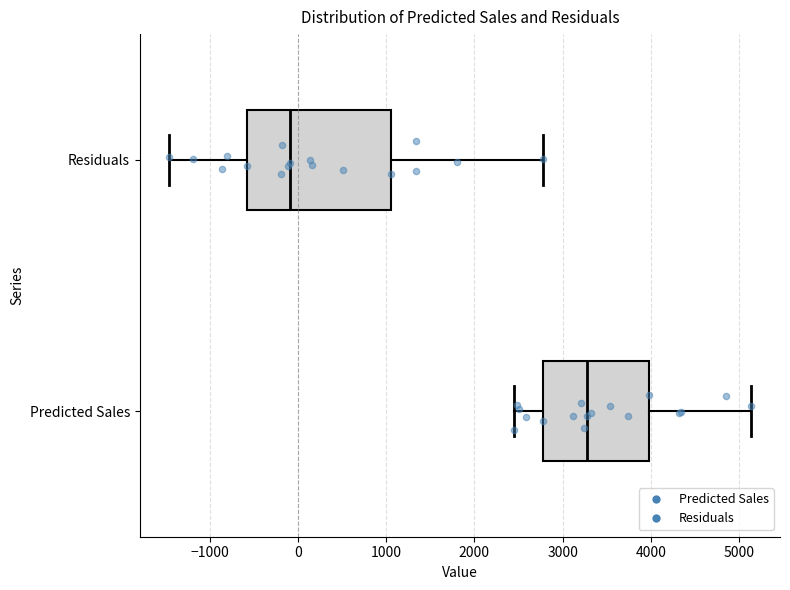

Reading bottom to top, transcribe this box plot: for each box, give where its median line is, the range the box spans, and where its two whiskers end, as read against the x-axis. The values are not printed on the chart, so give them approximately, as read against the axis.

Predicted Sales: median 3300, box 2800 to 4000, whiskers 2500 to 5100
Residuals: median -100, box -600 to 1100, whiskers -1500 to 2800